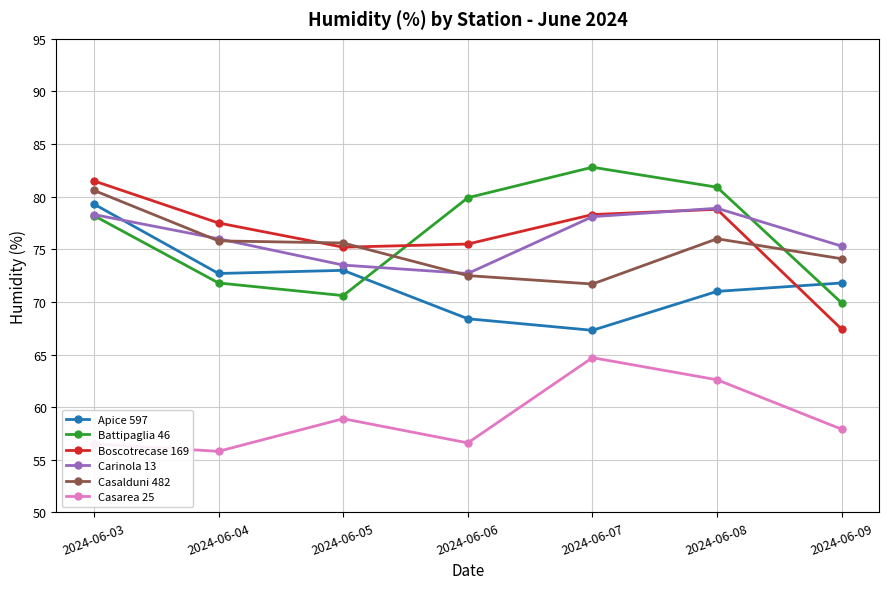

Where is the first local maximum for Casarea 25?

2024-06-05